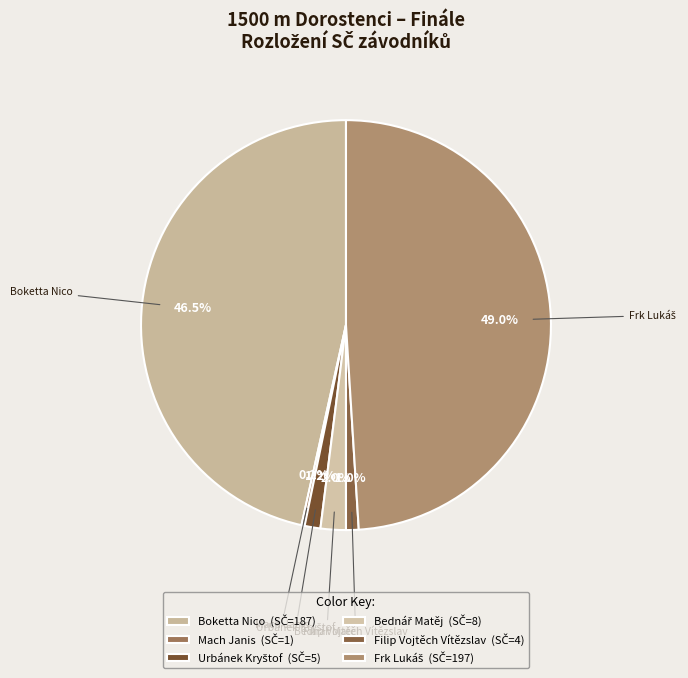

To the nearest percent, what is the combined percentage of Frk Lukáš and Boketta Nico?

96%